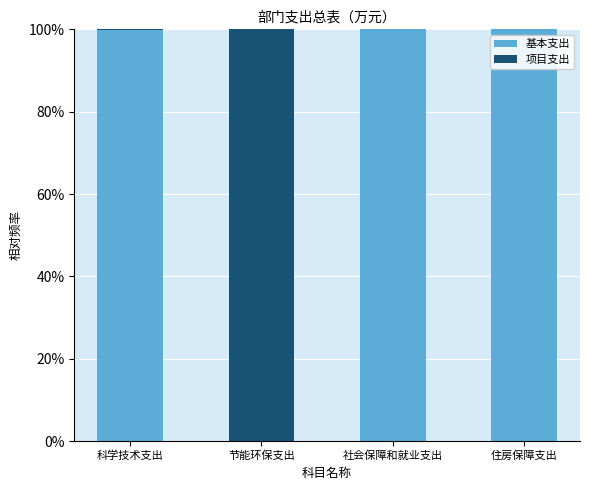

The value of 基本支出 at 住房保障支出 is 33.8. True or false?

False